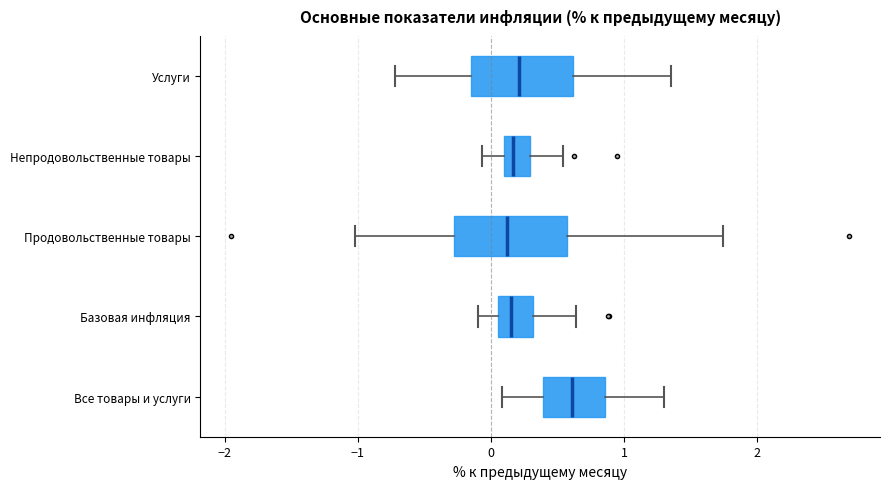

Where is the left edge of the box for Все товары и услуги on the x-axis? The values are not printed on the chart, so give them approximately, as read against the axis.

0.4